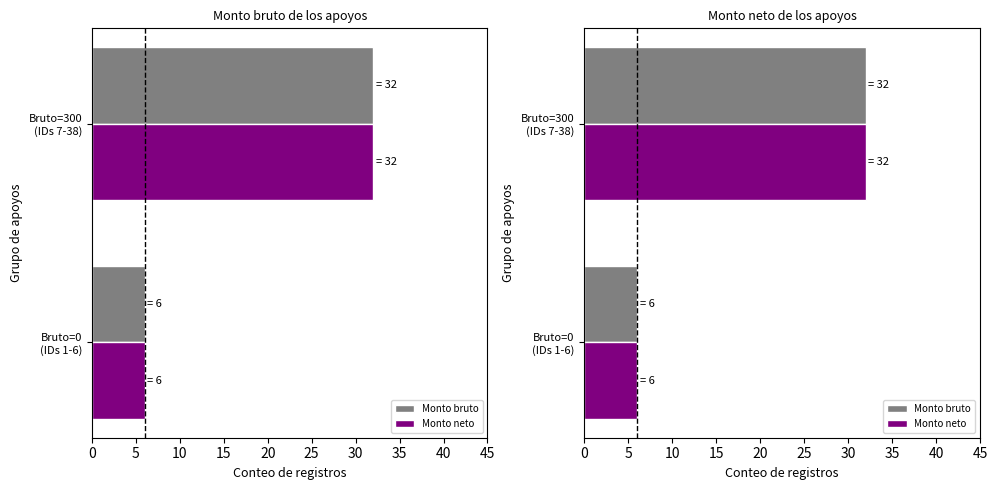

At how many categories does at least one series exceed 27?

1